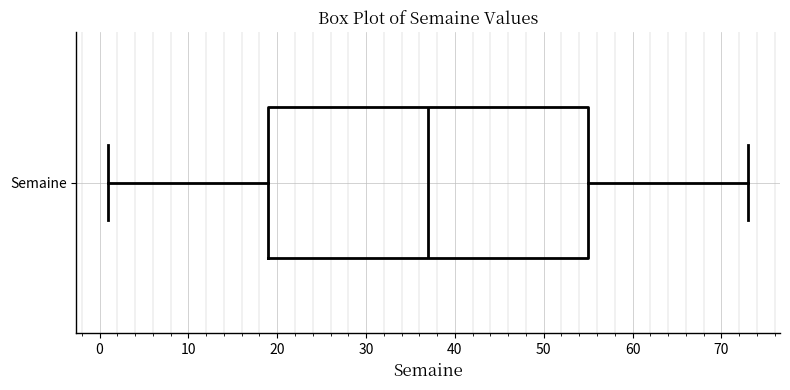

Transcribe this box plot: give where the median line is, the range the box spans, and where the two whiskers end, as read against the x-axis. The values are not printed on the chart, so give them approximately, as read against the axis.

median 37, box 19 to 55, whiskers 1 to 73